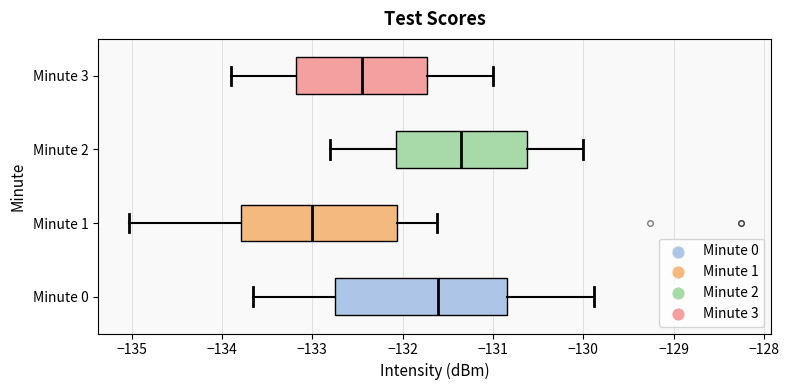

Where does the right whisker of the box for Minute 0 end on the x-axis? The values are not printed on the chart, so give them approximately, as read against the axis.

-129.9